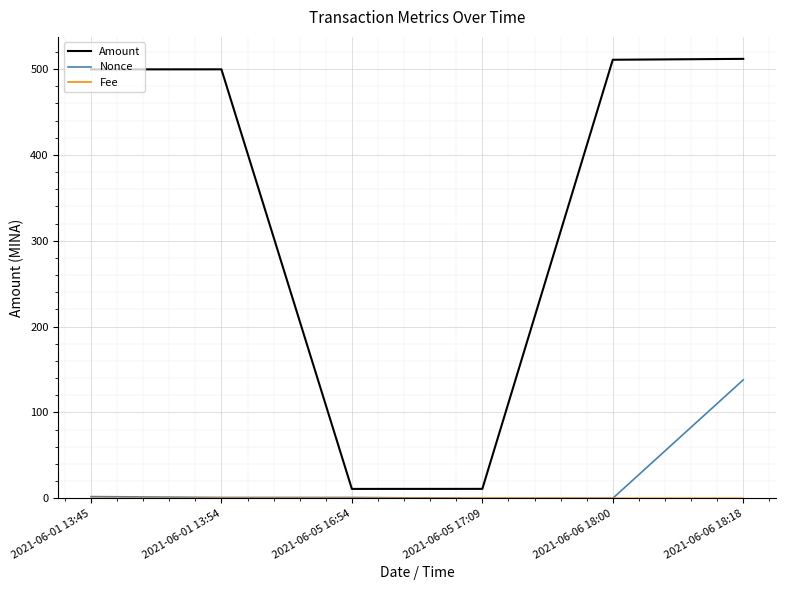

What is the maximum value for Amount?

512.0